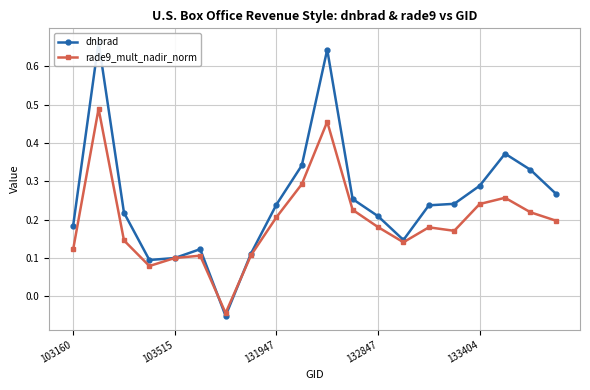

The rade9_mult_nadir_norm series shows 0.1 at 103515. True or false?

True